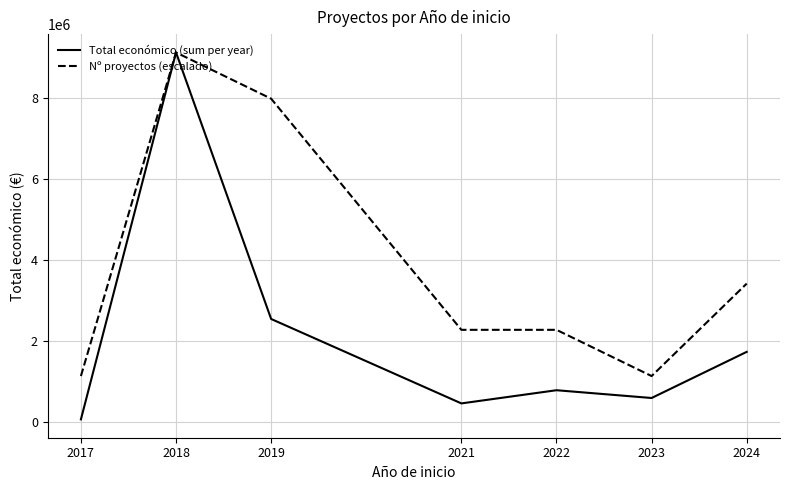

The value of Nº proyectos (escalado) at 2021 is 3433822.0. True or false?

False